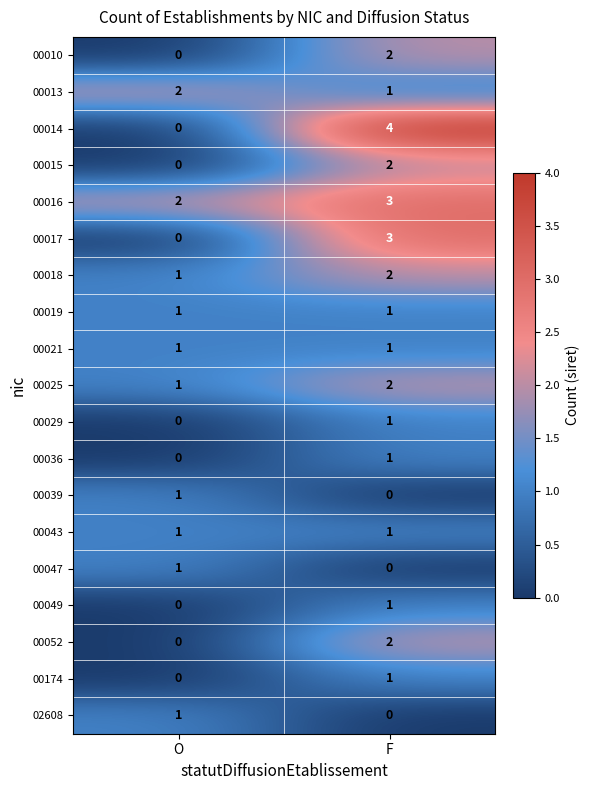

At how many categories does at least one series exceed 0?

2